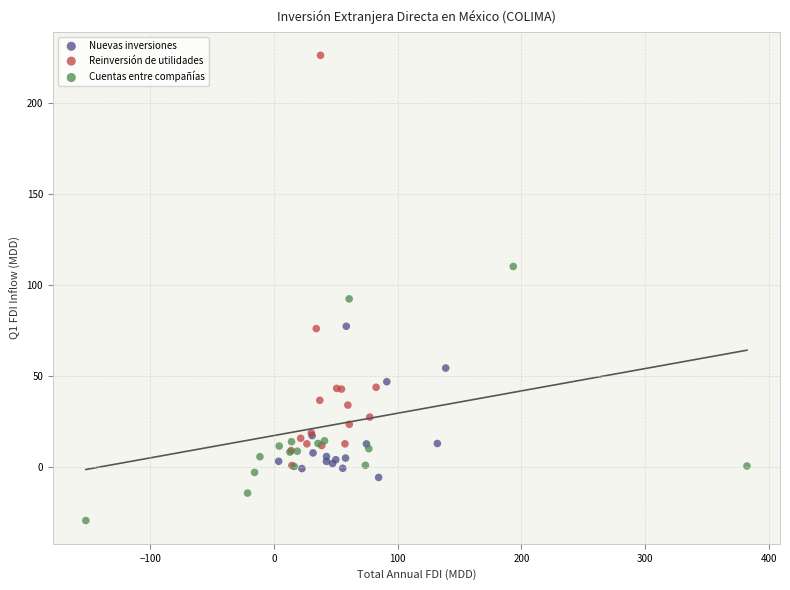

Which series contains the highest Y value?

Reinversión de utilidades